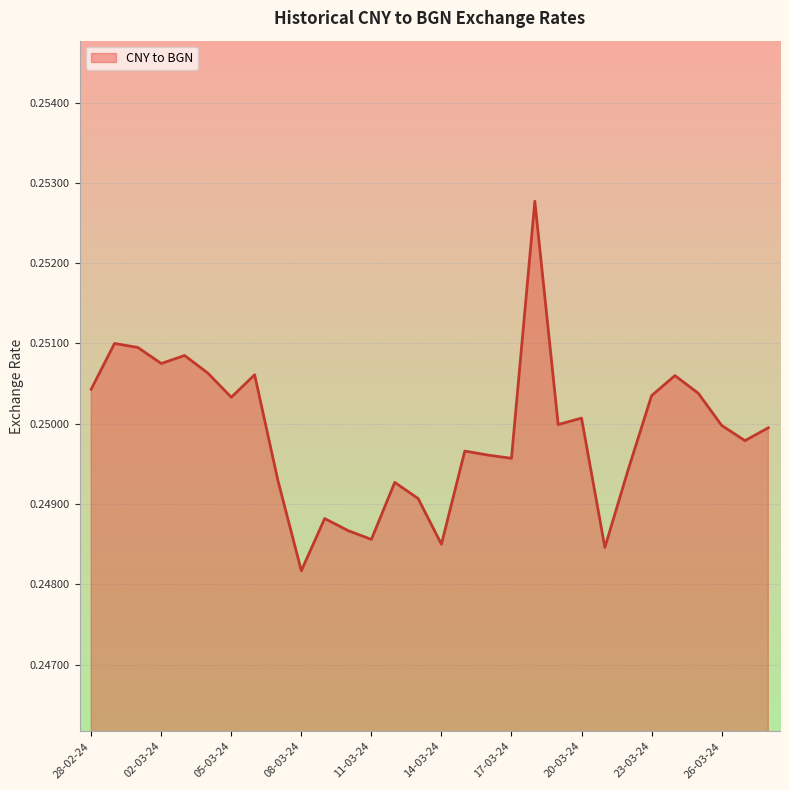

Is this an area chart (filled region under the line)?

Yes